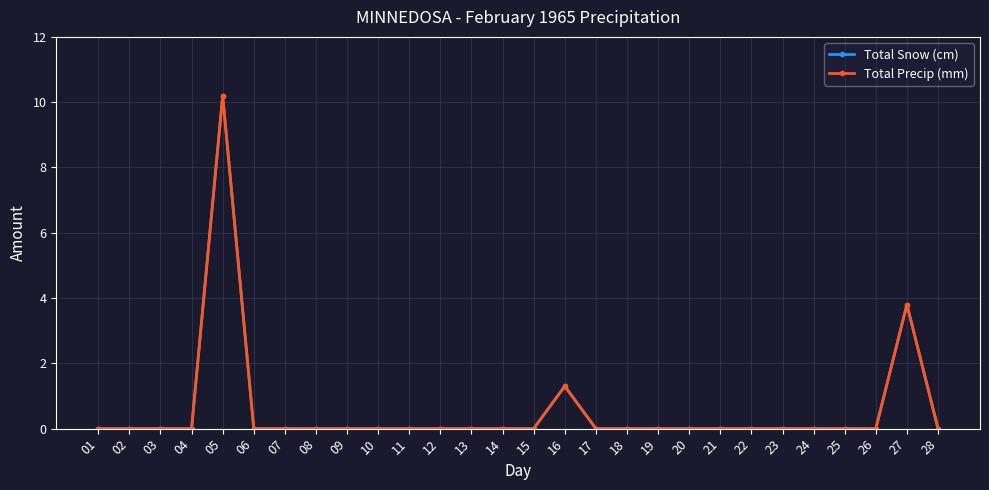

Which category has the lowest value in the Total Snow (cm) series?

01